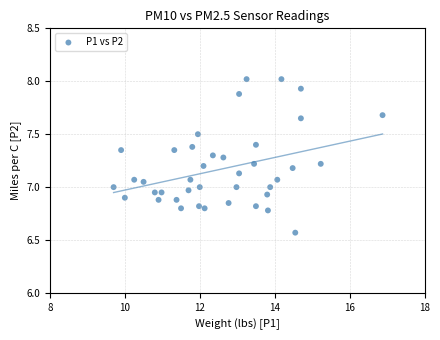

What is the range of X values (max minus min)?

7.2